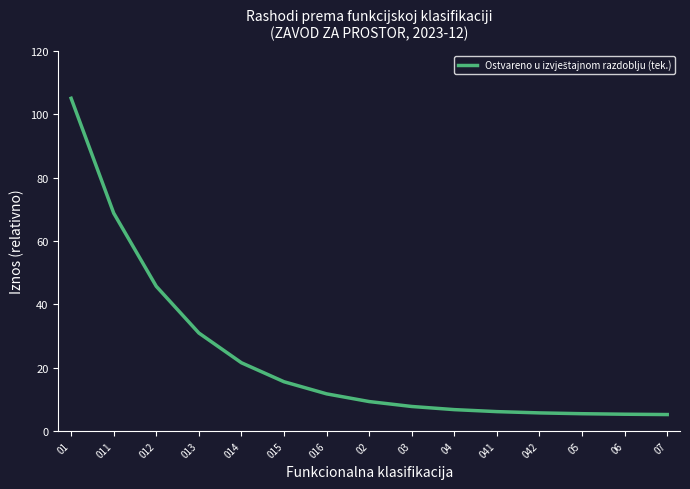

What is the change in value from 01 to 014?

-83.5